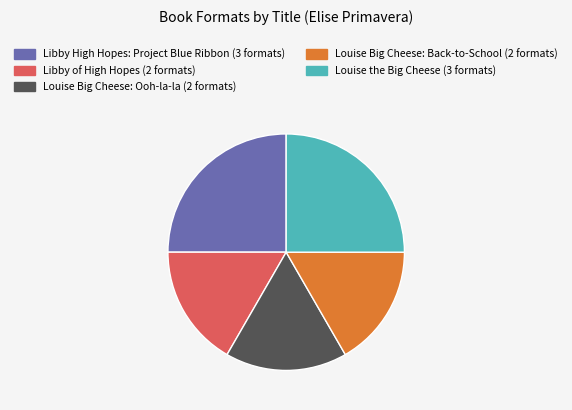

What is the ratio of the value at Libby of High Hopes (2 formats) to the value at Louise Big Cheese: Back-to-School (2 formats)?

1.0